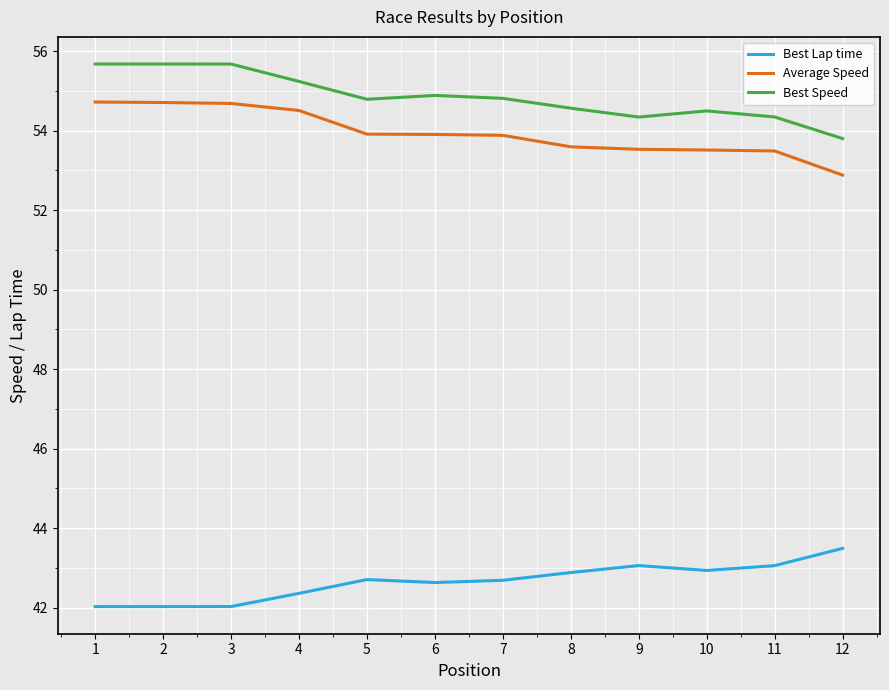

Rank the series by their maximum value, from highest to lowest.

Best Speed, Average Speed, Best Lap time